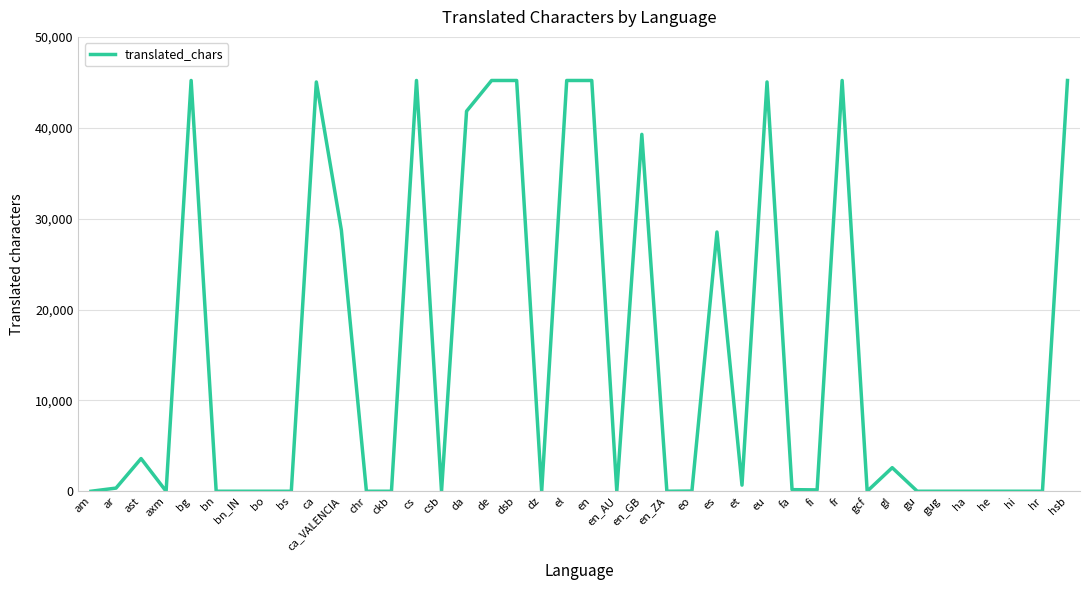

Is it true that the value at da is 41823?

True